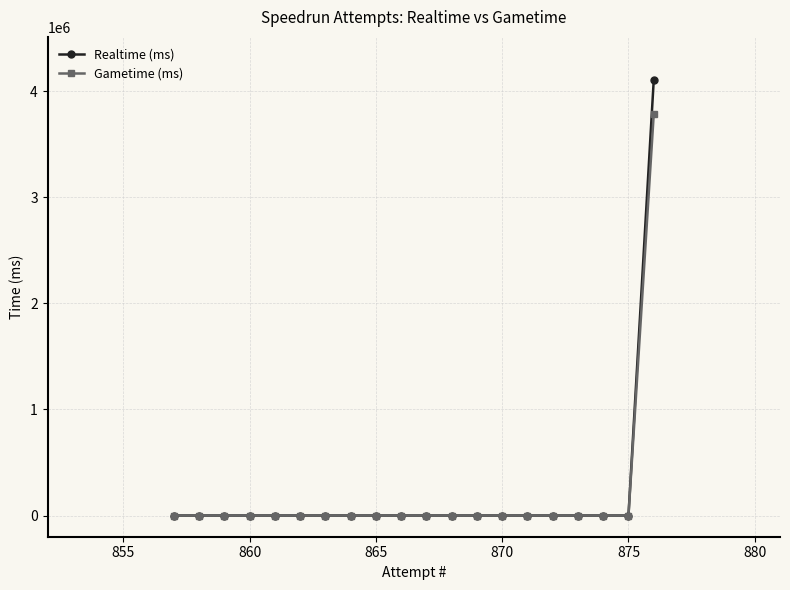

Reading right to left, transcribe all the data shown in this chart.

Realtime (ms): 4102930	0	0	0	0	0	0	0	0	0	0	0	0	0	0	0	0	0	0	0
Gametime (ms): 3781860	0	0	0	0	0	0	0	0	0	0	0	0	0	0	0	0	0	0	0